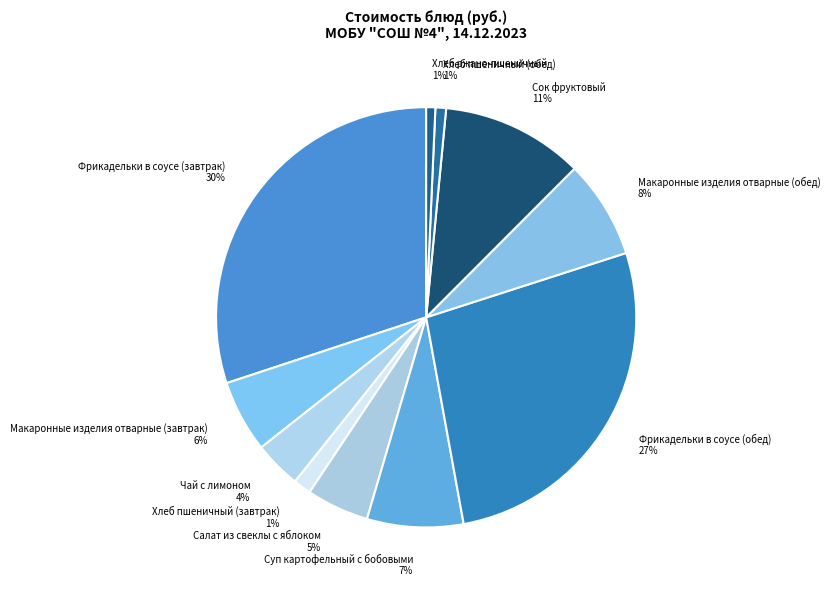

To the nearest percent, what is the difference between the largest and smallest slice percentages?

29%